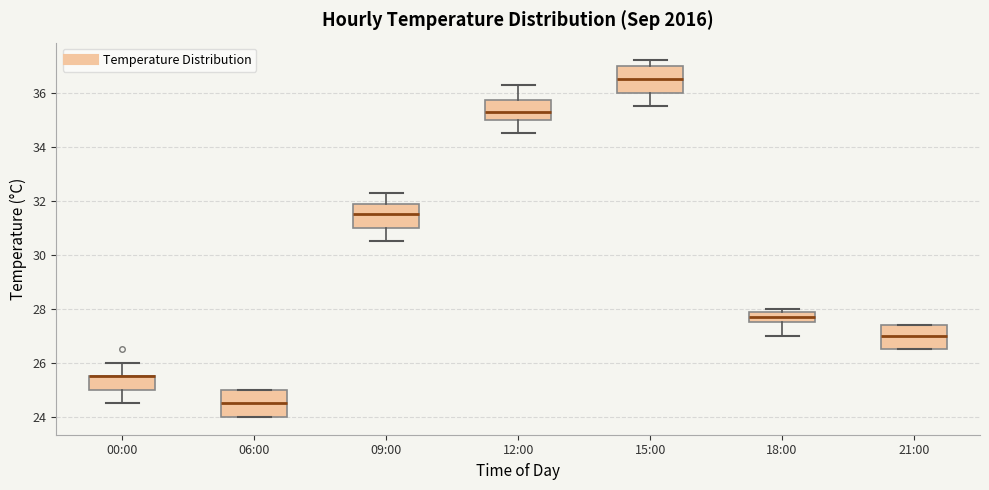

Where does the lower whisker of the box for 00:00 end on the y-axis? The values are not printed on the chart, so give them approximately, as read against the axis.

24.6